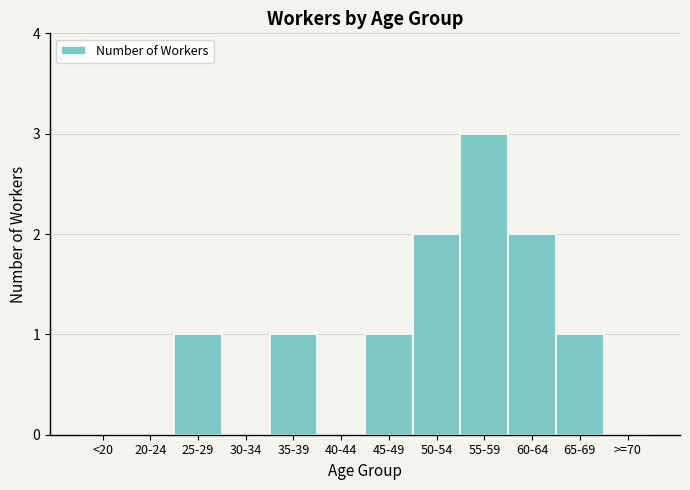

Reading right to left, transcribe all the data shown in this chart.

>=70=0	65-69=1	60-64=2	55-59=3	50-54=2	45-49=1	40-44=0	35-39=1	30-34=0	25-29=1	20-24=0	<20=0